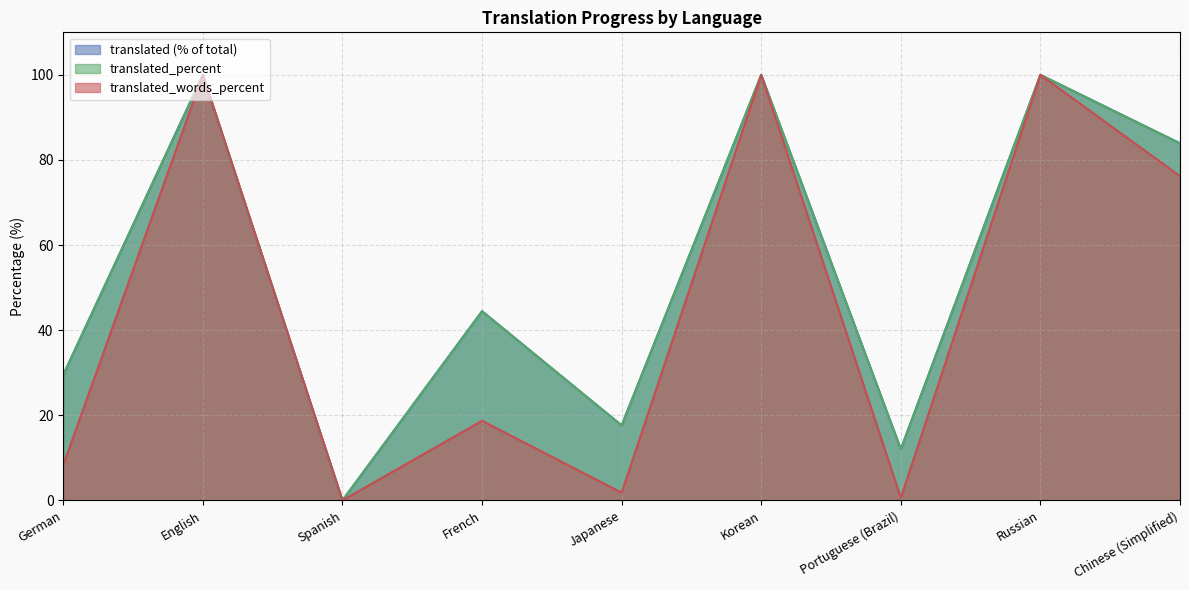

Where is the first local minimum for translated_words_percent?

Spanish